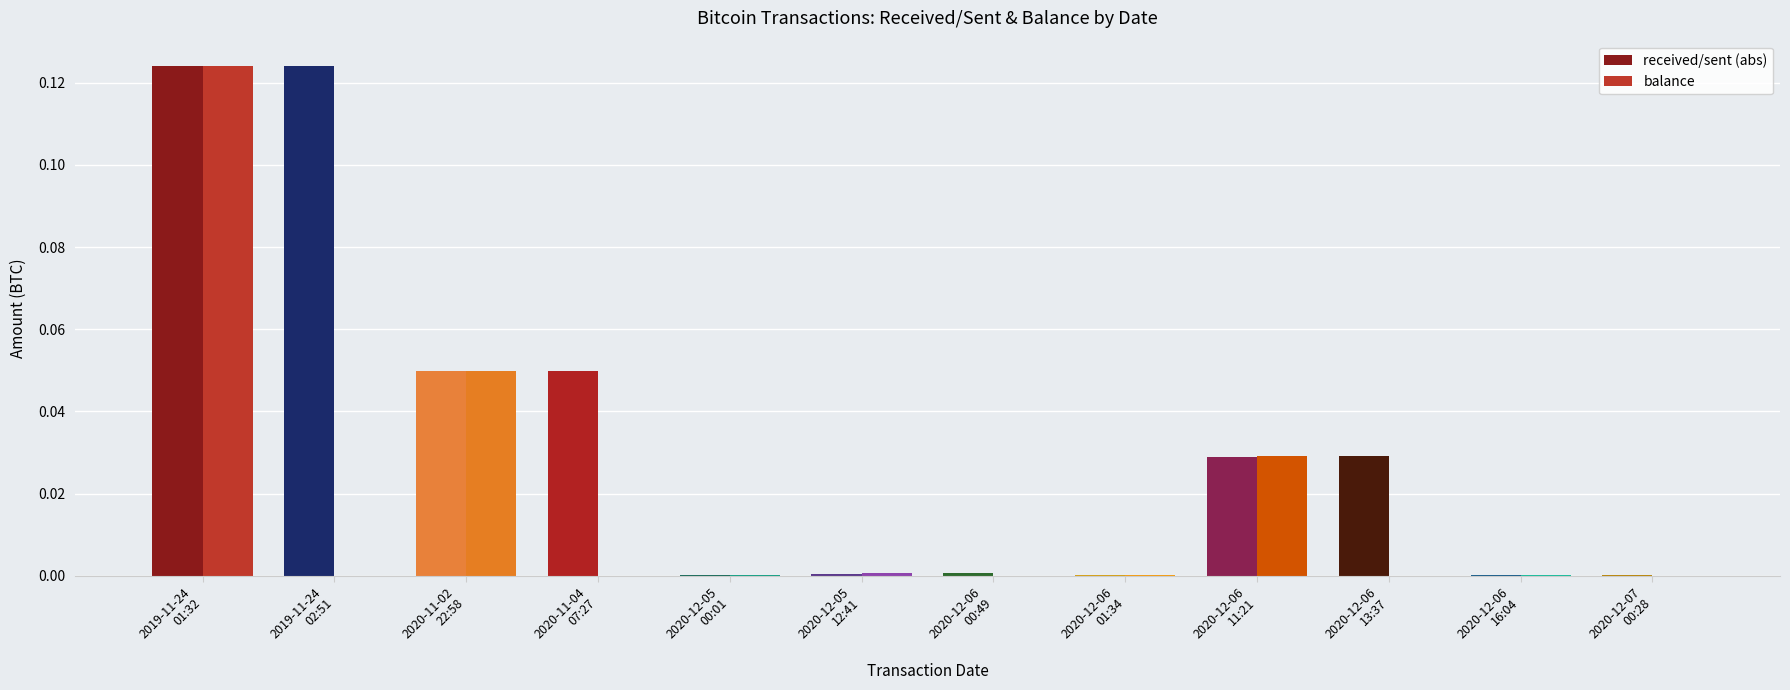

How many groups of bars are there?

12